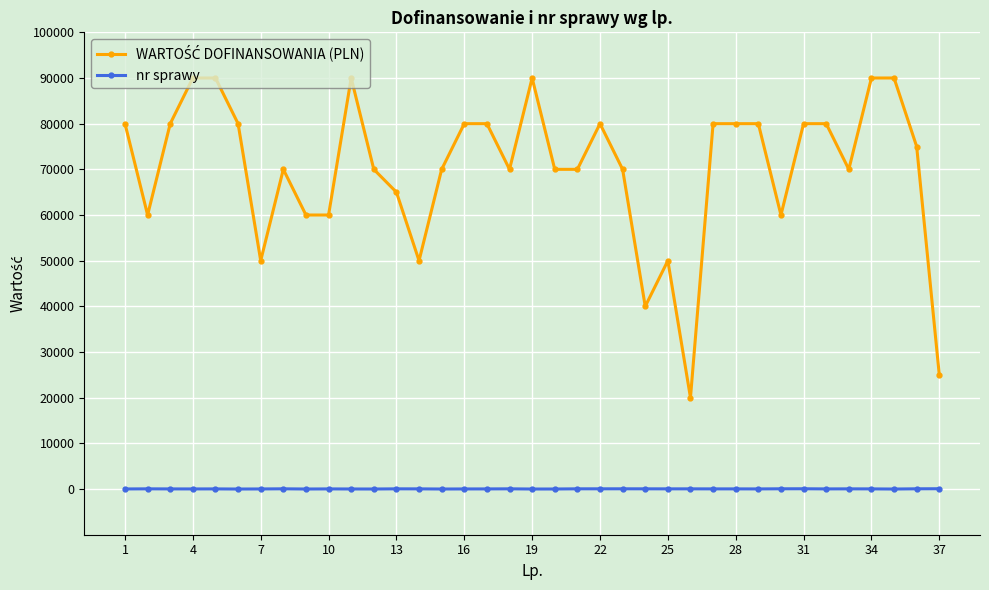

True or false: nr sprawy has more than 0 interior local peaks.

True